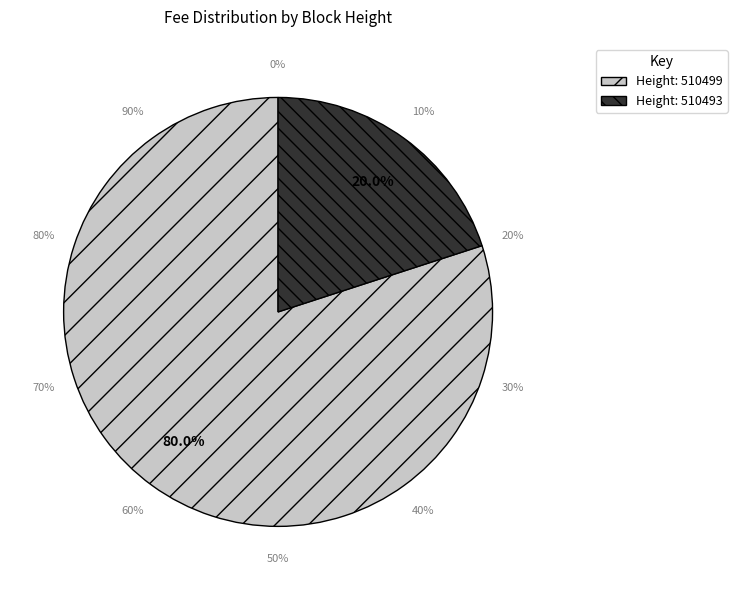

Rank the categories by value from highest to lowest.

510499, 510493